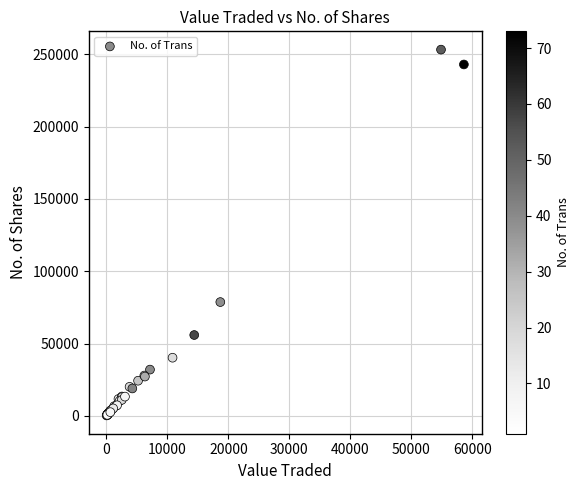

What Y value in the scatter plot is closest to 126793?

78704